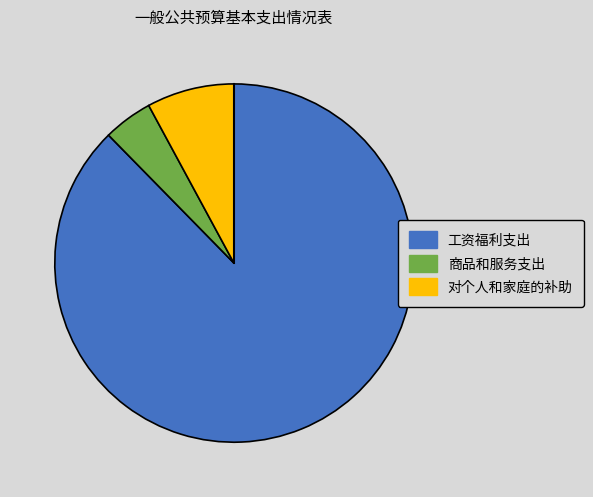

Do 对个人和家庭的补助 and 工资福利支出 together represent more than half of the pie?

Yes